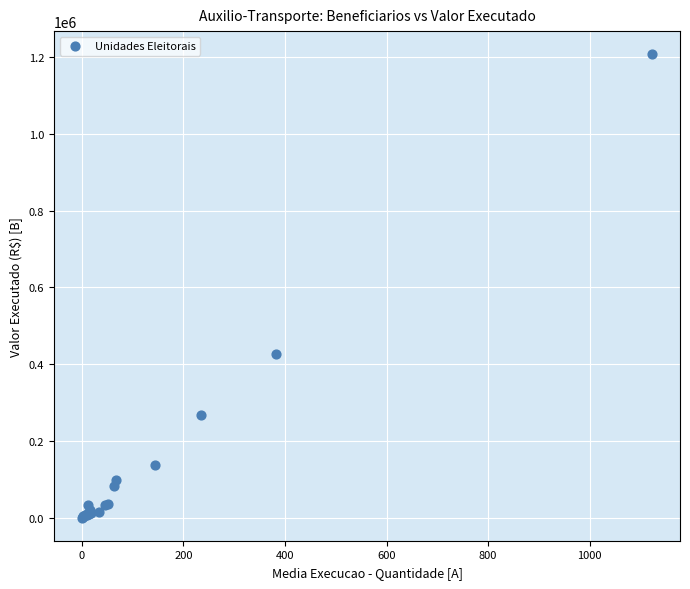

What Y value in the scatter plot is closest to 603895?

426526.6